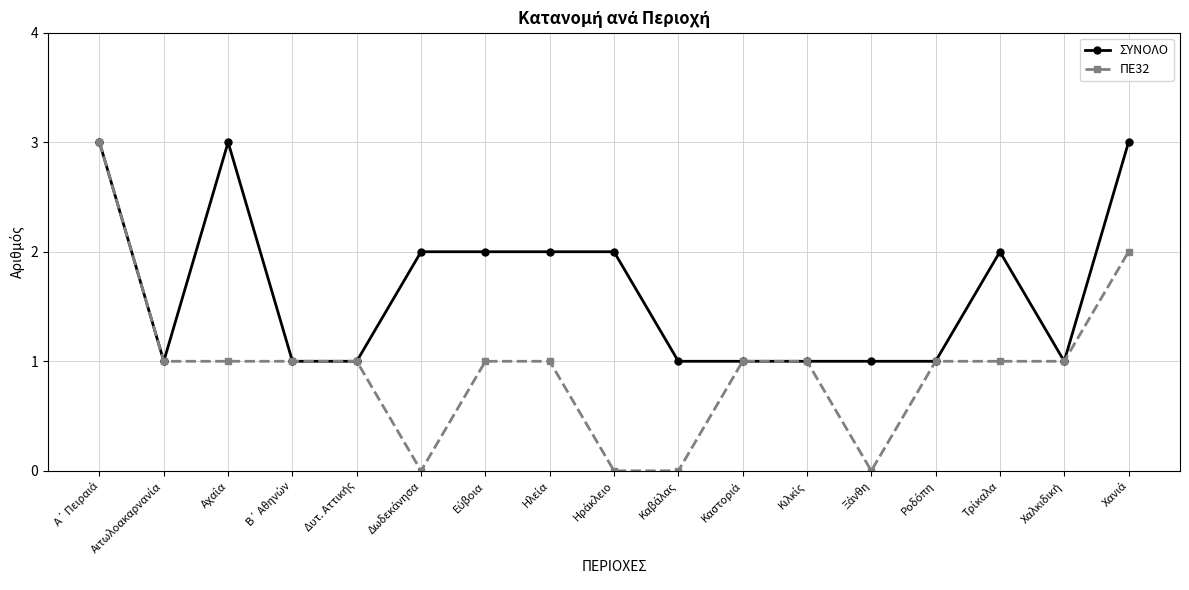

Which series has the largest total across all categories?

ΣΥΝΟΛΟ